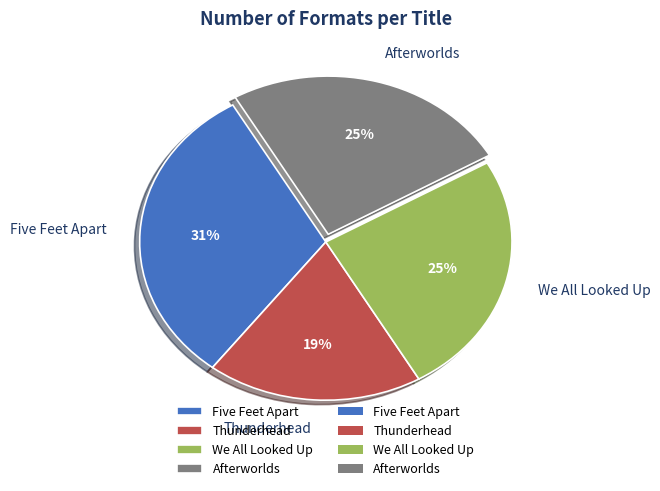

Which category has the smallest portion of the pie?

Thunderhead